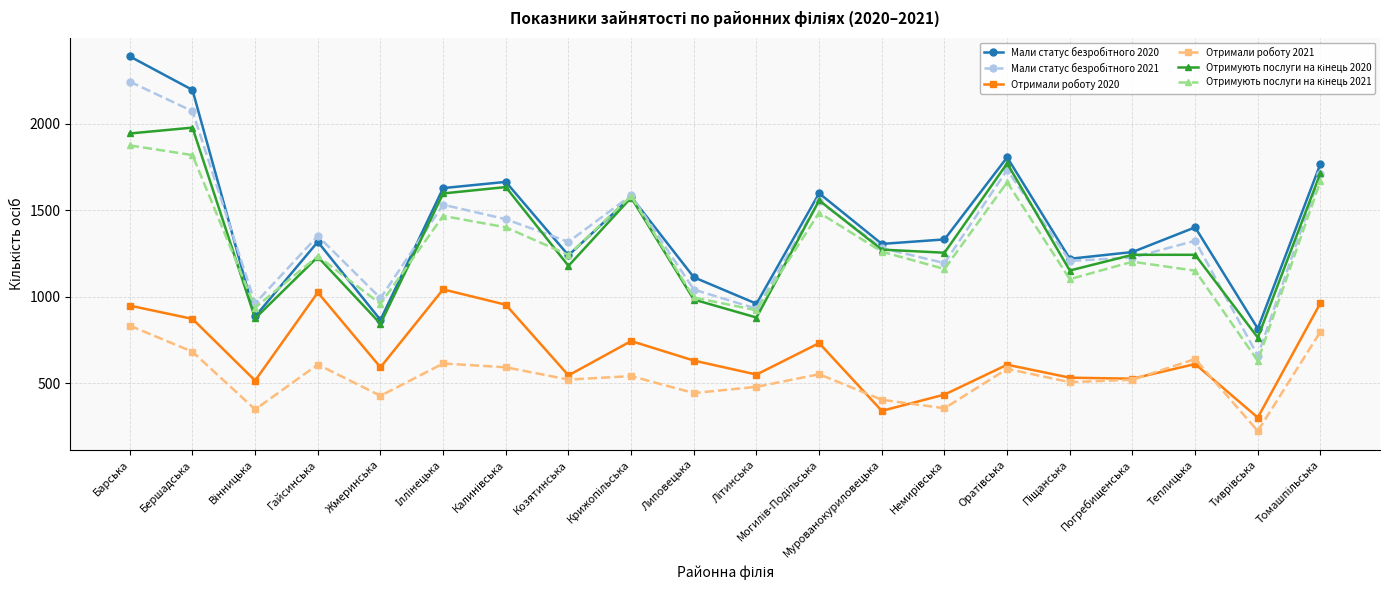

What is the difference between the maximum and second lowest values in the Отримали роботу 2020 series?

703